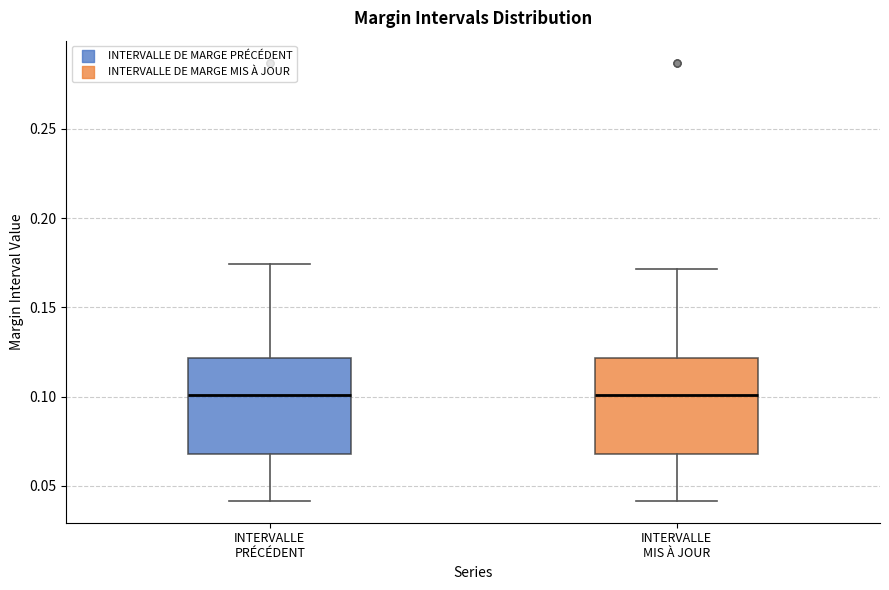

Where is the upper edge of the box for INTERVALLE PRÉCÉDENT on the y-axis? The values are not printed on the chart, so give them approximately, as read against the axis.

0.120